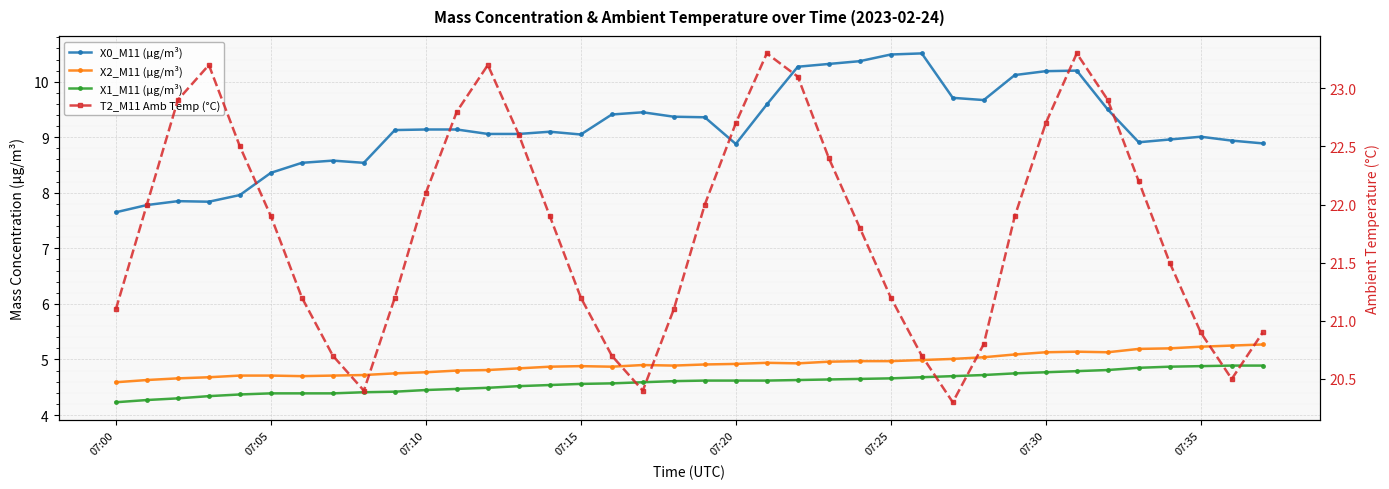

The X2_M11 (μg/m³) series shows 5.0 at 27. True or false?

True